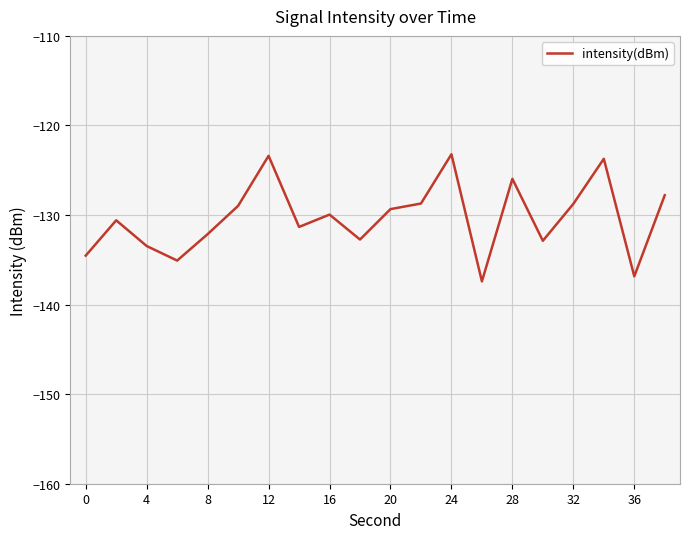

What is the maximum value shown in the chart?

-123.2